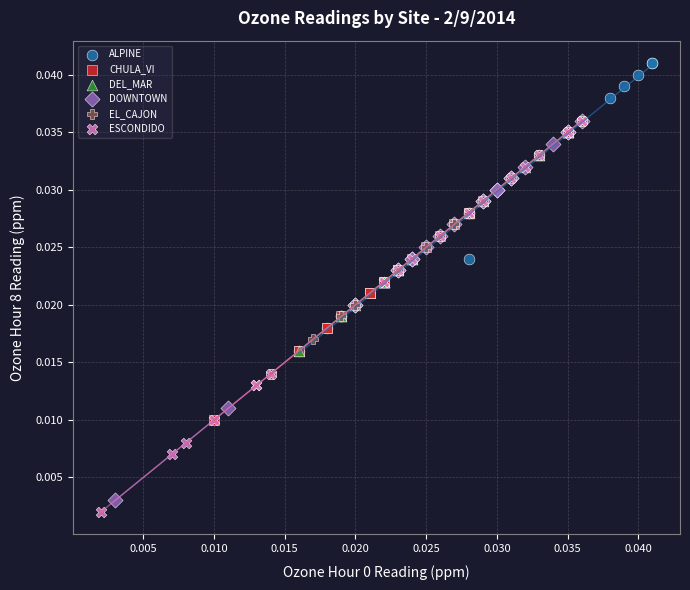

Which series contains the highest Y value?

ALPINE